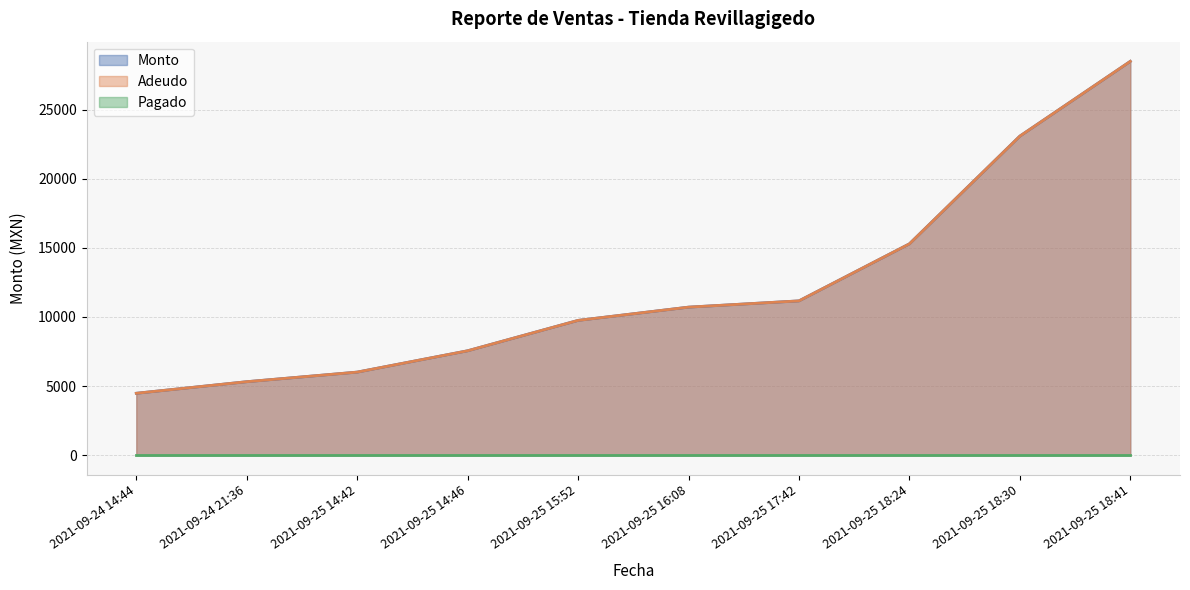

Does the chart display data point markers on the line(s)?

No